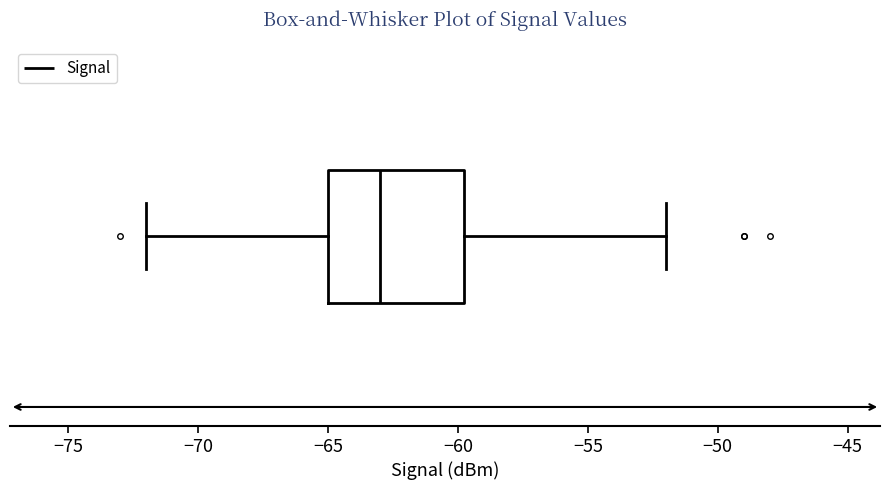

Where does the median line of the box sit on the x-axis? The values are not printed on the chart, so give them approximately, as read against the axis.

-63.0